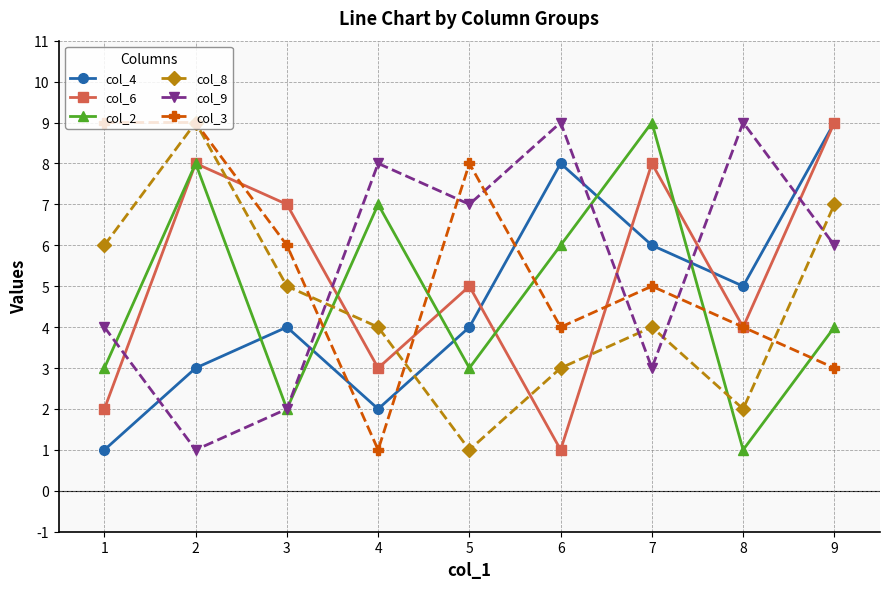

Reading left to right, transcribe all the data shown in this chart.

col_4: 1	3	4	2	4	8	6	5	9
col_6: 2	8	7	3	5	1	8	4	9
col_2: 3	8	2	7	3	6	9	1	4
col_8: 6	9	5	4	1	3	4	2	7
col_9: 4	1	2	8	7	9	3	9	6
col_3: 9	9	6	1	8	4	5	4	3